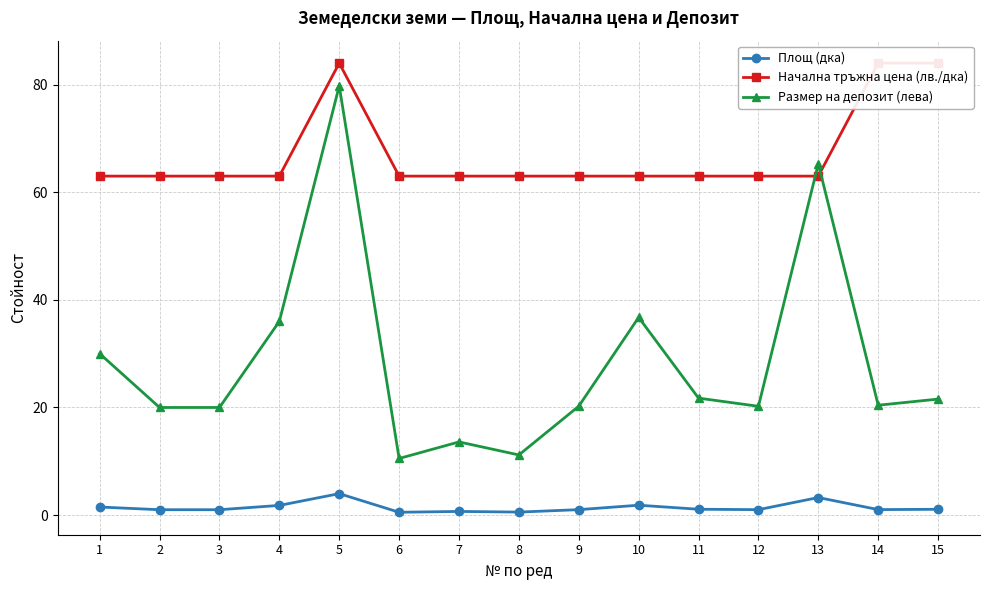

Count the number of categories in the chart.

15